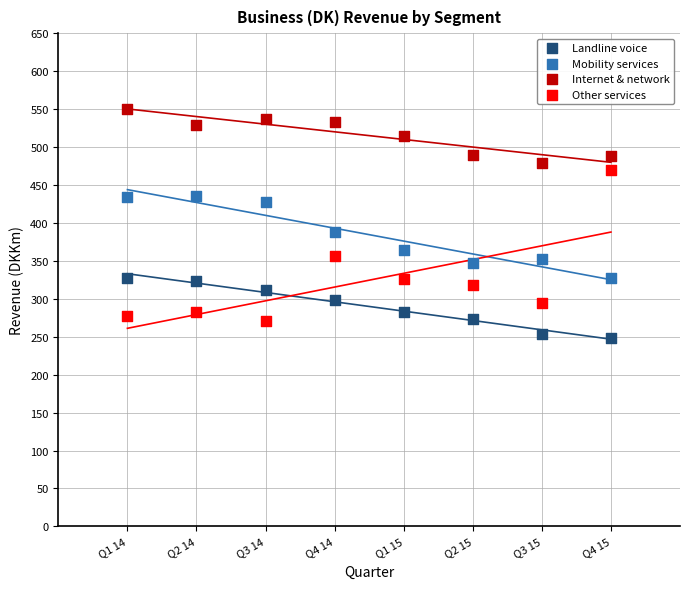

Which series reaches the maximum Y coordinate?

Internet & network